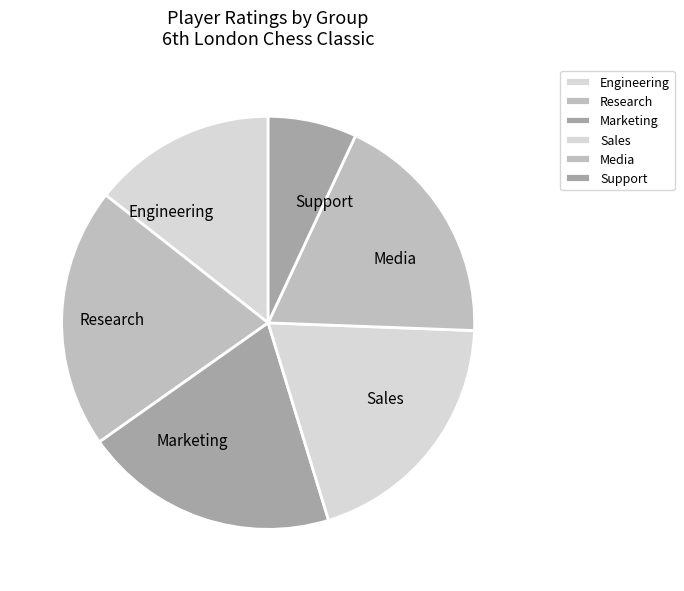

Combined, do Engineering and Support account for over 50%?

No